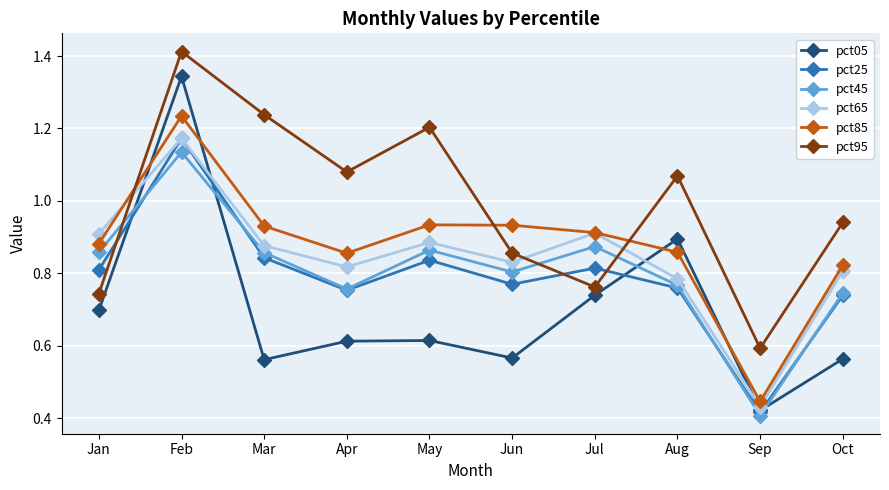

True or false: pct25 has more than 1 points higher than both neighbors.

True